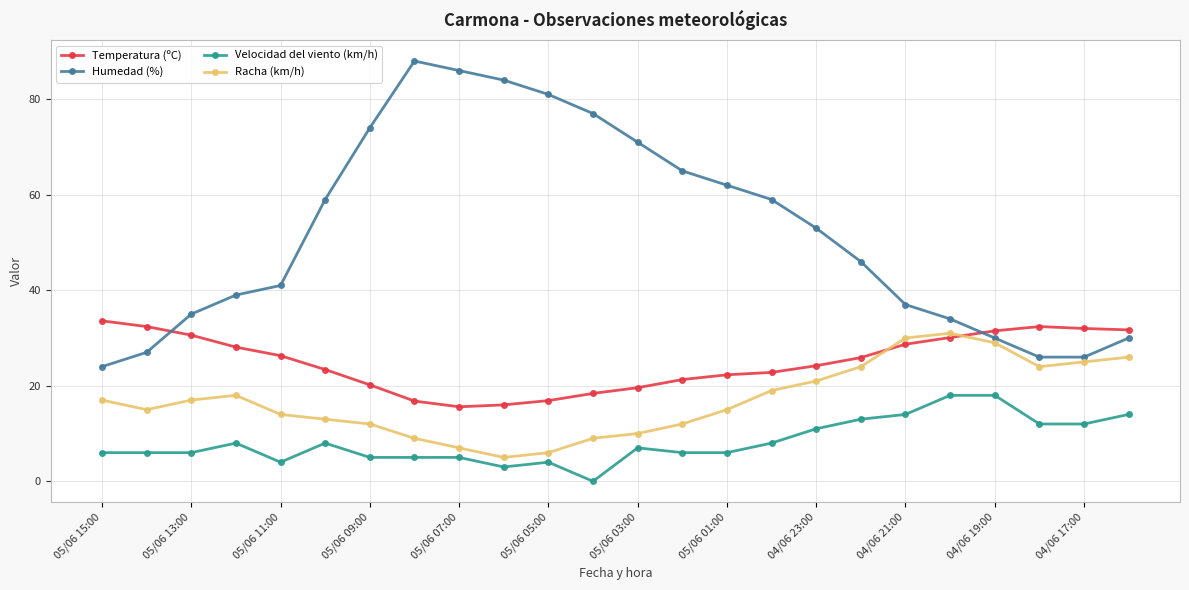

What are all the series names shown in the legend?

Temperatura (ºC), Humedad (%), Velocidad del viento (km/h), Racha (km/h)